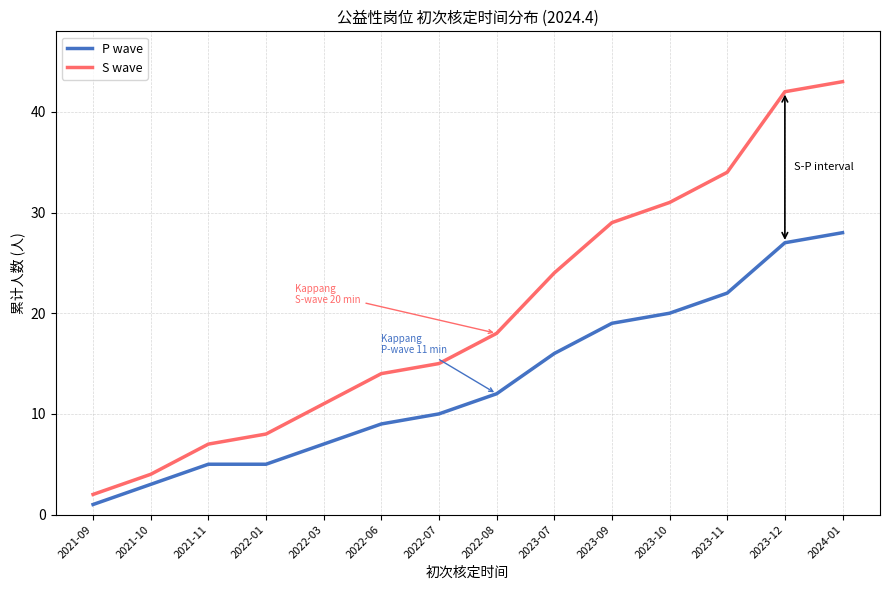

Reading left to right, what are all the values shown in this chart?

P wave: 2021-09=1	2021-10=3	2021-11=5	2022-01=5	2022-03=7	2022-06=9	2022-07=10	2022-08=12	2023-07=16	2023-09=19	2023-10=20	2023-11=22	2023-12=27	2024-01=28
S wave: 2021-09=2	2021-10=4	2021-11=7	2022-01=8	2022-03=11	2022-06=14	2022-07=15	2022-08=18	2023-07=24	2023-09=29	2023-10=31	2023-11=34	2023-12=42	2024-01=43